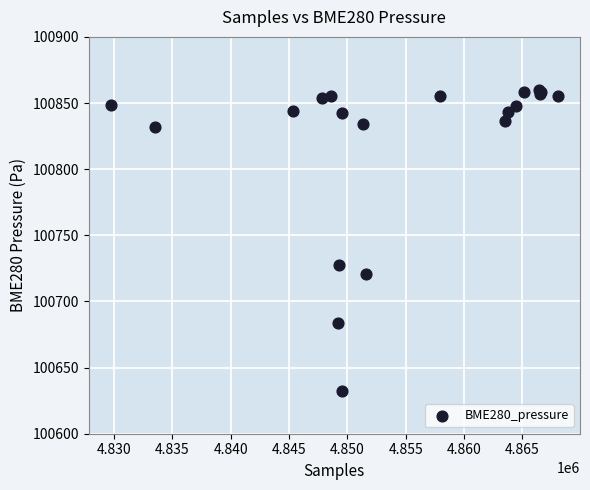

What Y value in the scatter plot is closest to 100746?

100727.9